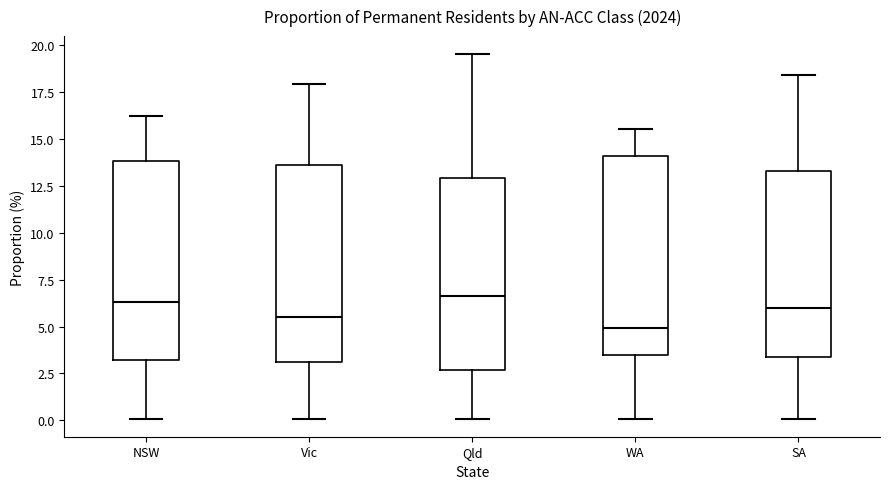

Reading left to right, transcribe this box plot: for each box, give where its median line is, the range the box spans, and where its two whiskers end, as read against the y-axis. The values are not printed on the chart, so give them approximately, as read against the axis.

NSW: median 6.5, box 3.0 to 14.0, whiskers 0.0 to 16.0
Vic: median 5.5, box 3.0 to 13.5, whiskers 0.0 to 18.0
Qld: median 6.5, box 2.5 to 13.0, whiskers 0.0 to 19.5
WA: median 5.0, box 3.5 to 14.0, whiskers 0.0 to 15.5
SA: median 6.0, box 3.5 to 13.5, whiskers 0.0 to 18.5